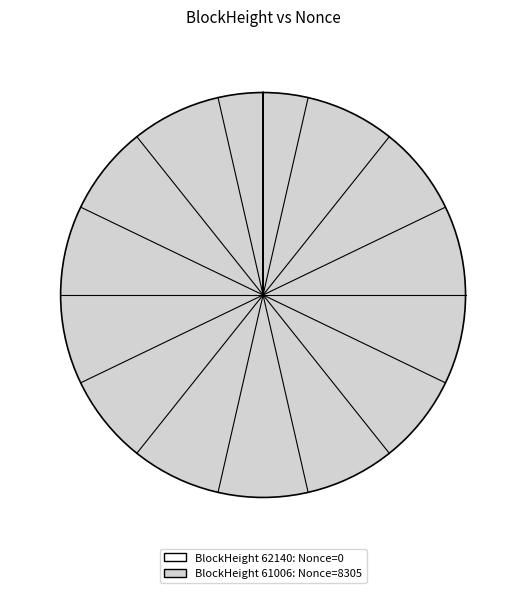

Is there a majority slice in this chart?

Yes